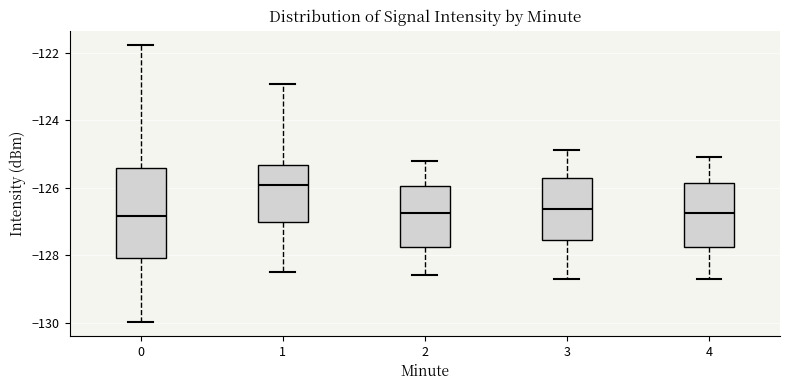

Which box is the tallest, from its lower edge to its upper edge?

0